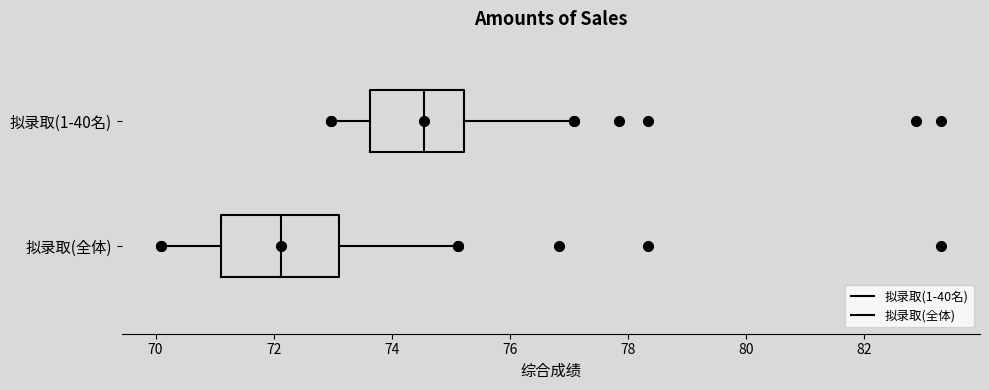

Reading bottom to top, read every box against the x-axis: the position of its median line, the range the box covers, and the ends of its whiskers. The values are not printed on the chart, so give them approximately, as read against the axis.

拟录取(全体): median 72.2, box 71.2 to 73.2, whiskers 70.0 to 75.2
拟录取(1-40名): median 74.6, box 73.6 to 75.2, whiskers 73.0 to 77.0